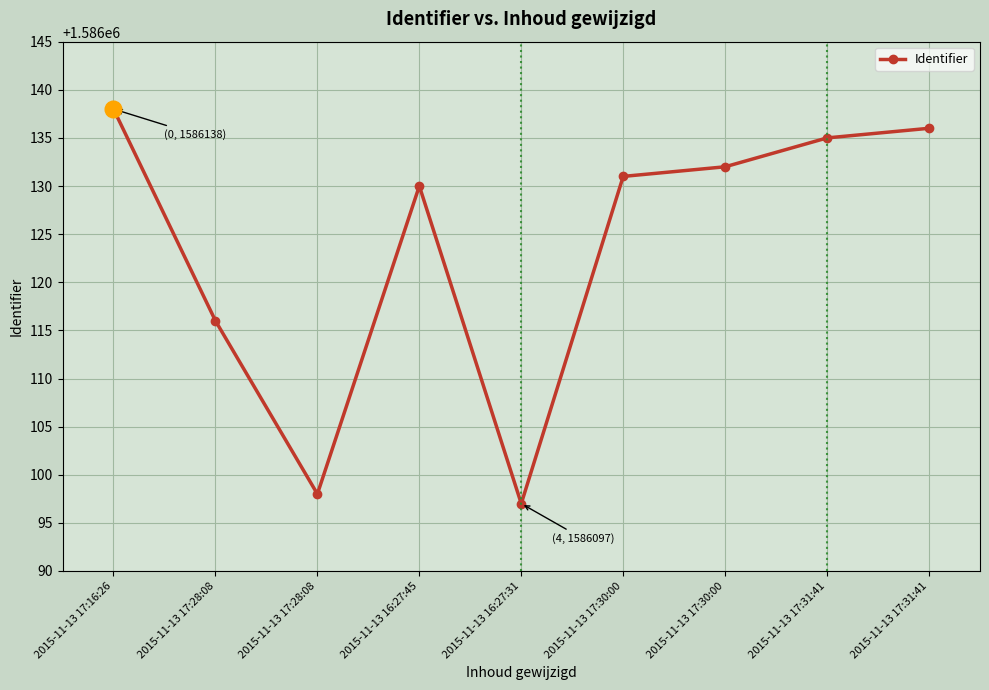

What is the smallest value displayed?

1586097